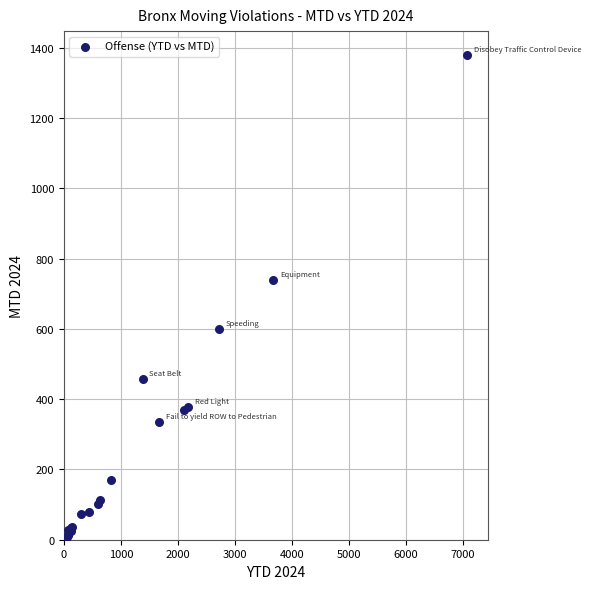

What Y value in the scatter plot is closest to 689?

739